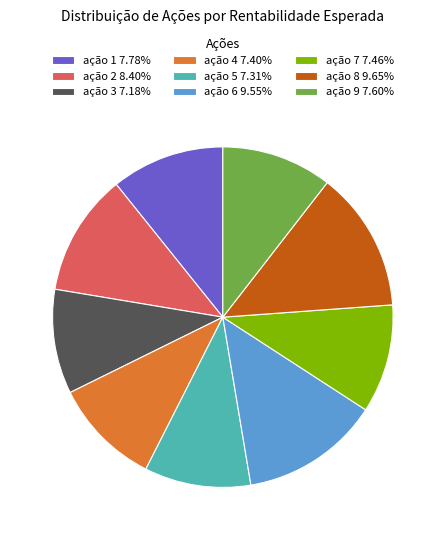

The ação 6 slice represents 13% of the pie. True or false?

True